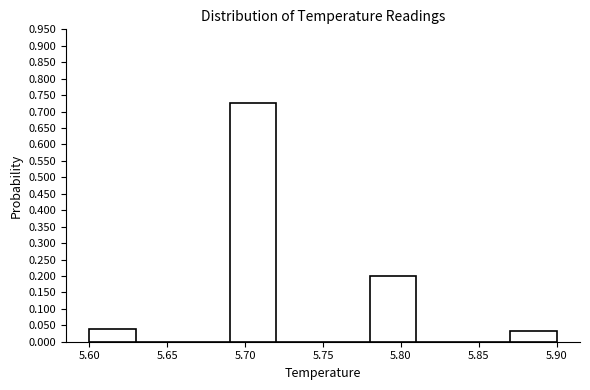

Over which range of the x-axis is the bar tallest?

5.69 to 5.72